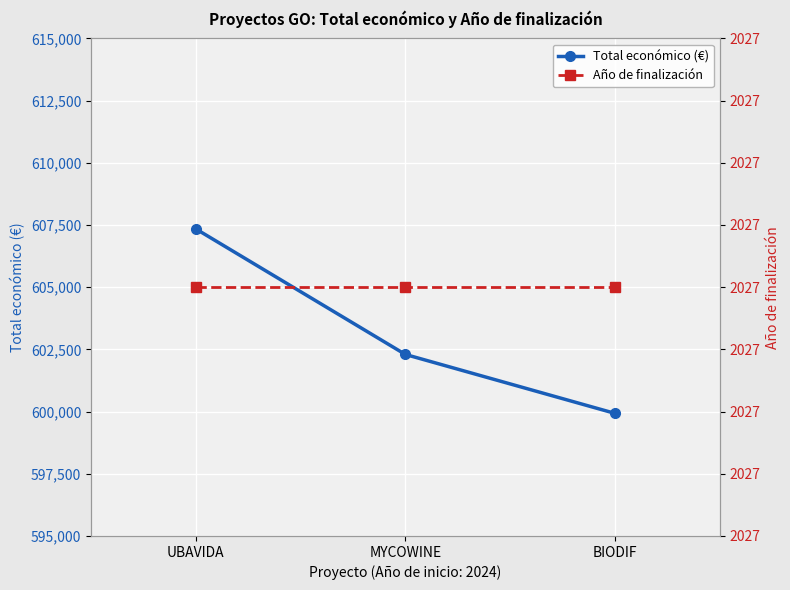

Rank the categories by Año de finalización value from highest to lowest.

UBAVIDA, MYCOWINE, BIODIF